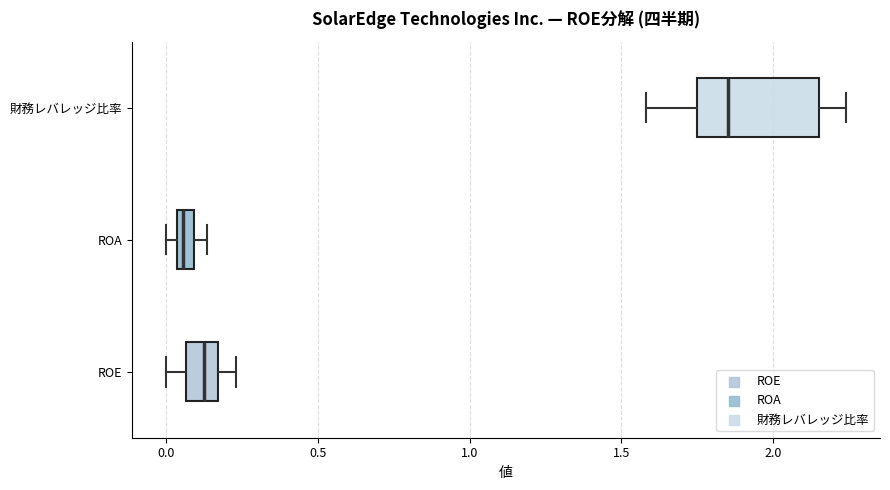

Comparing the boxes themselves (not the whiskers), which one is the widest?

財務レバレッジ比率